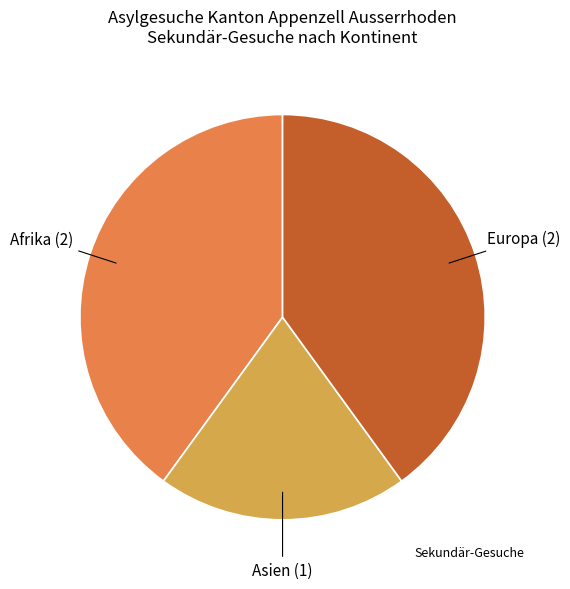

Is there a majority slice in this chart?

No